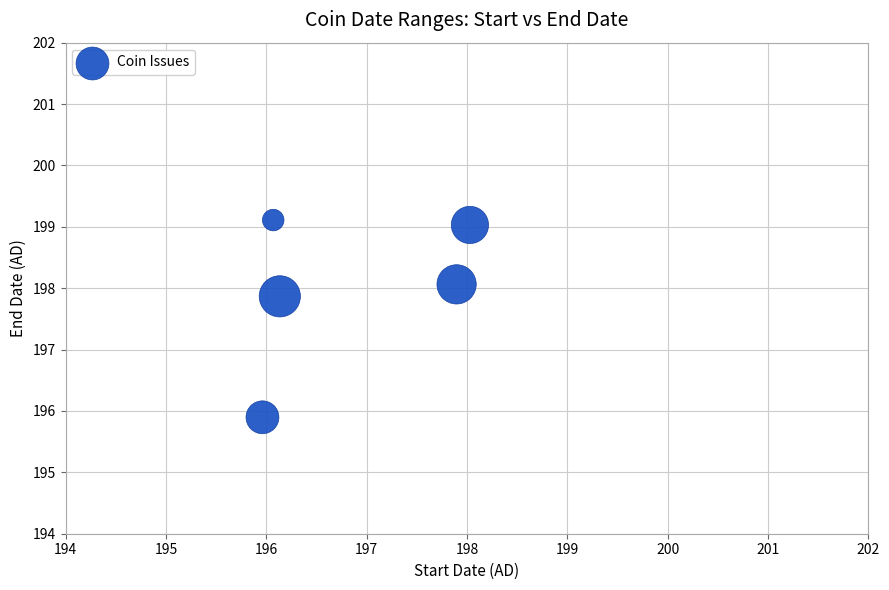

What Y value in the scatter plot is closest to 197?

197.9